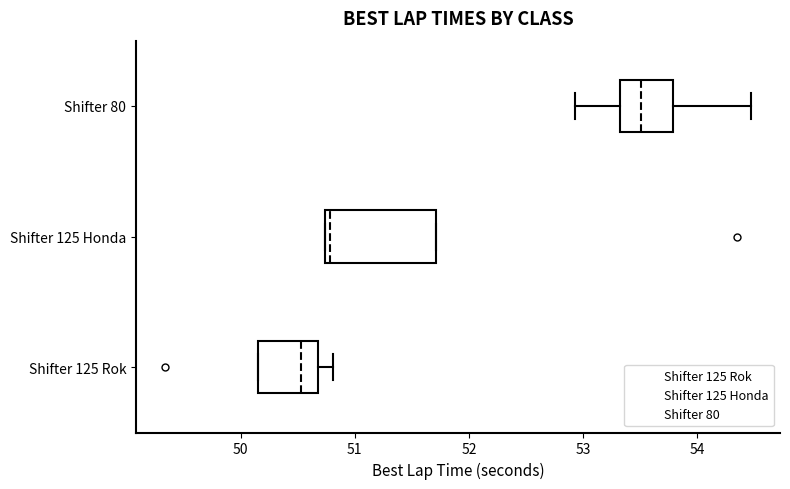

Where is the right edge of the box for Shifter 125 Rok on the x-axis? The values are not printed on the chart, so give them approximately, as read against the axis.

50.7